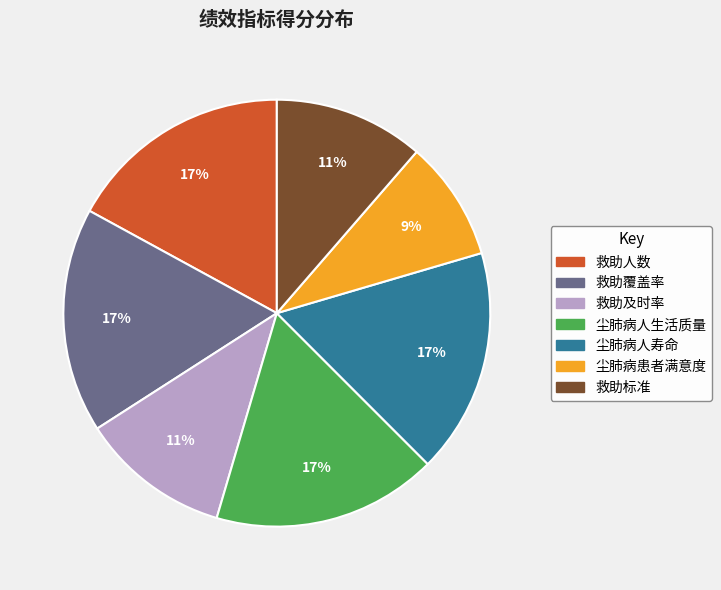

What is the ratio of the value at 尘肺病人生活质量 to the value at 救助人数?

1.0